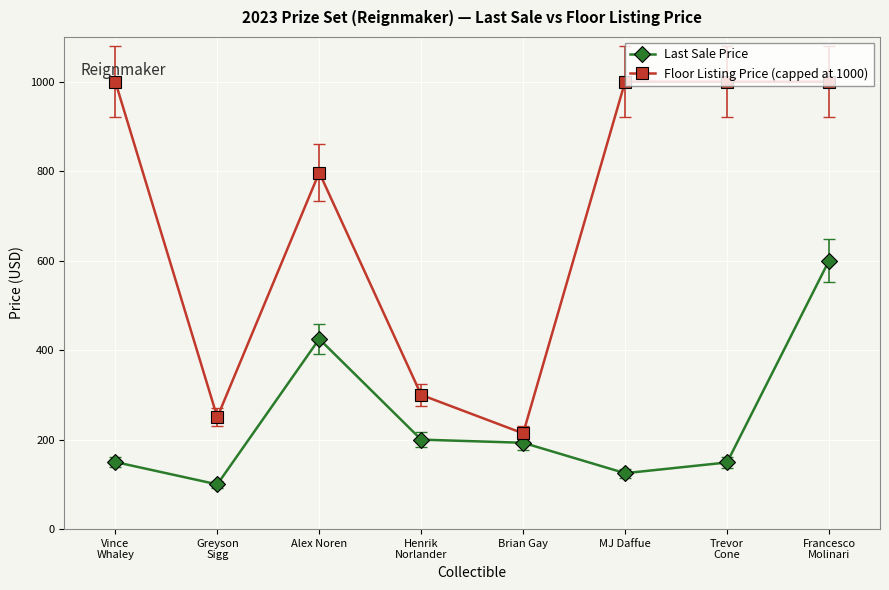

What is the approximate value of Last Sale Price at Trevor
Cone?

149.0